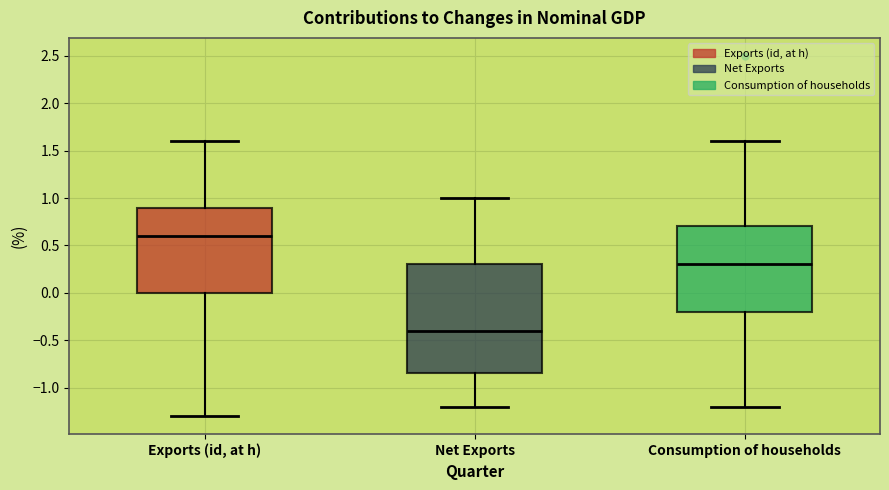

Comparing the boxes themselves (not the whiskers), which one is the tallest?

Net Exports